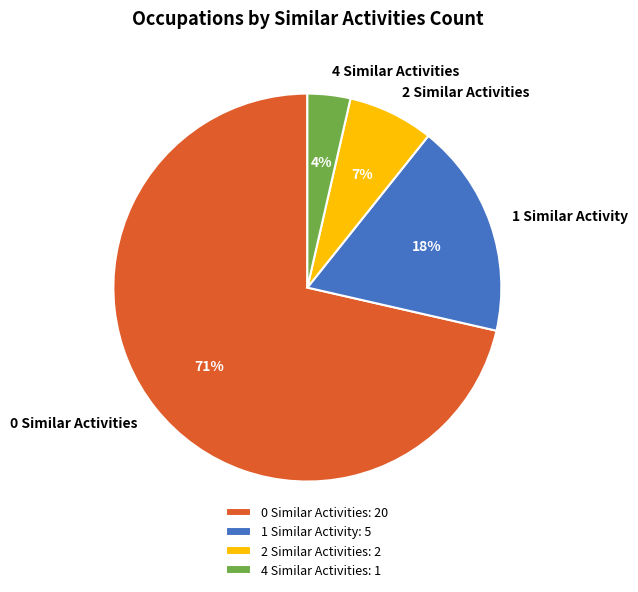

Is there any slice that represents more than half of the pie?

Yes